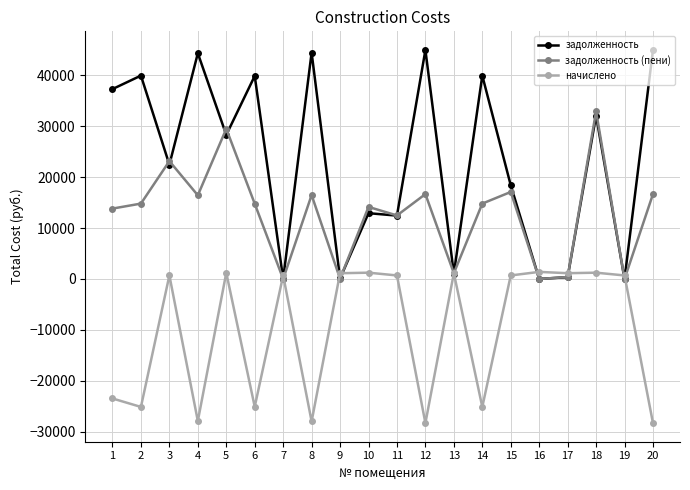

Rank the series by their maximum value, from highest to lowest.

задолженность, задолженность (пени), начислено